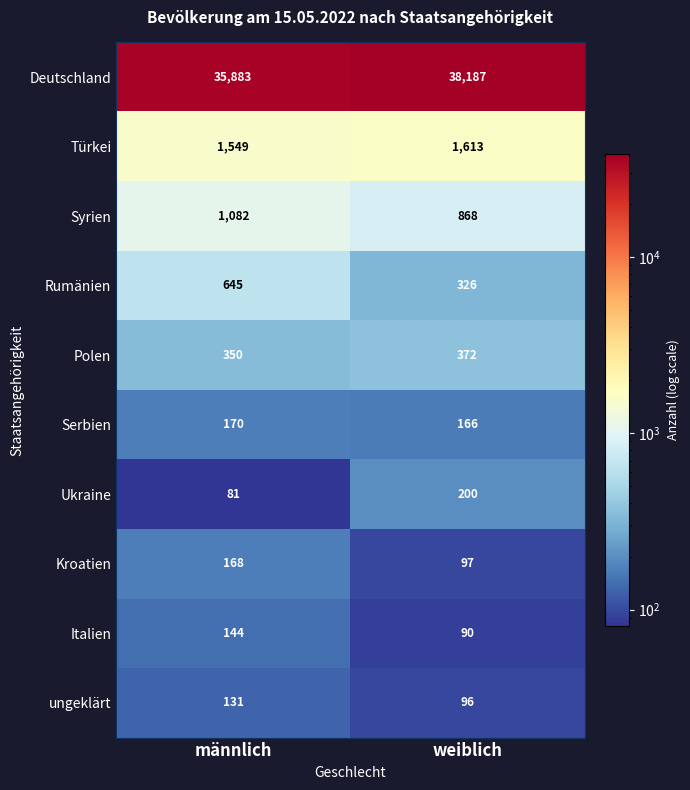

Which series has the widest spread of values?

Deutschland